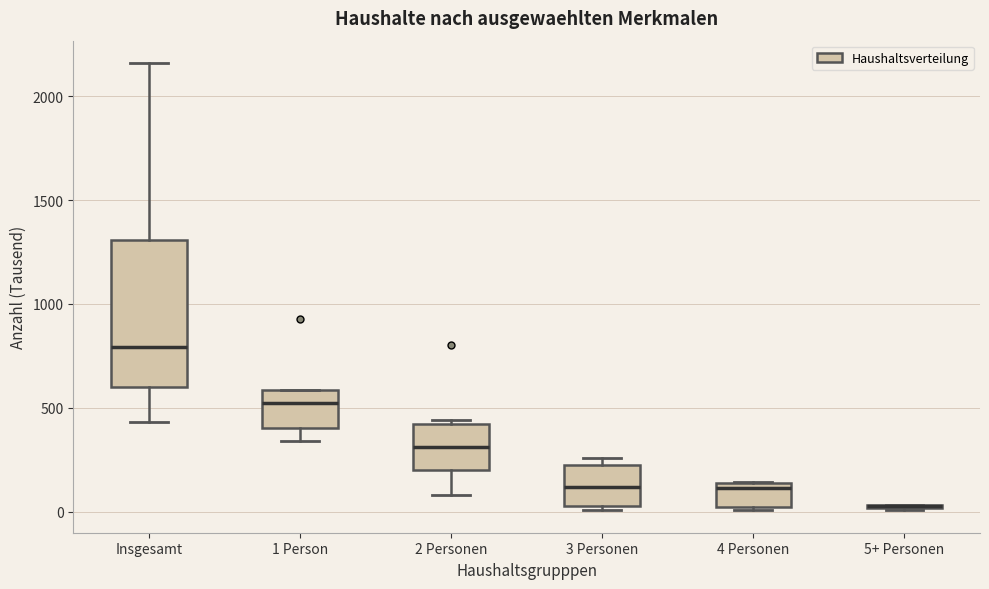

Reading left to right, transcribe this box plot: for each box, give where its median line is, the range the box spans, and where its two whiskers end, as read against the y-axis. The values are not printed on the chart, so give them approximately, as read against the axis.

Insgesamt: median 800, box 600 to 1300, whiskers 450 to 2150
1 Person: median 500, box 400 to 600, whiskers 350 to 600
2 Personen: median 300, box 200 to 400, whiskers 100 to 450
3 Personen: median 100, box 50 to 250, whiskers 0 to 250 (just above the box's upper edge)
4 Personen: median 100, box 0 to 150, whiskers 0 (just below the box's lower edge) to 150
5+ Personen: box collapsed to a line at 50, whiskers 0 to 50